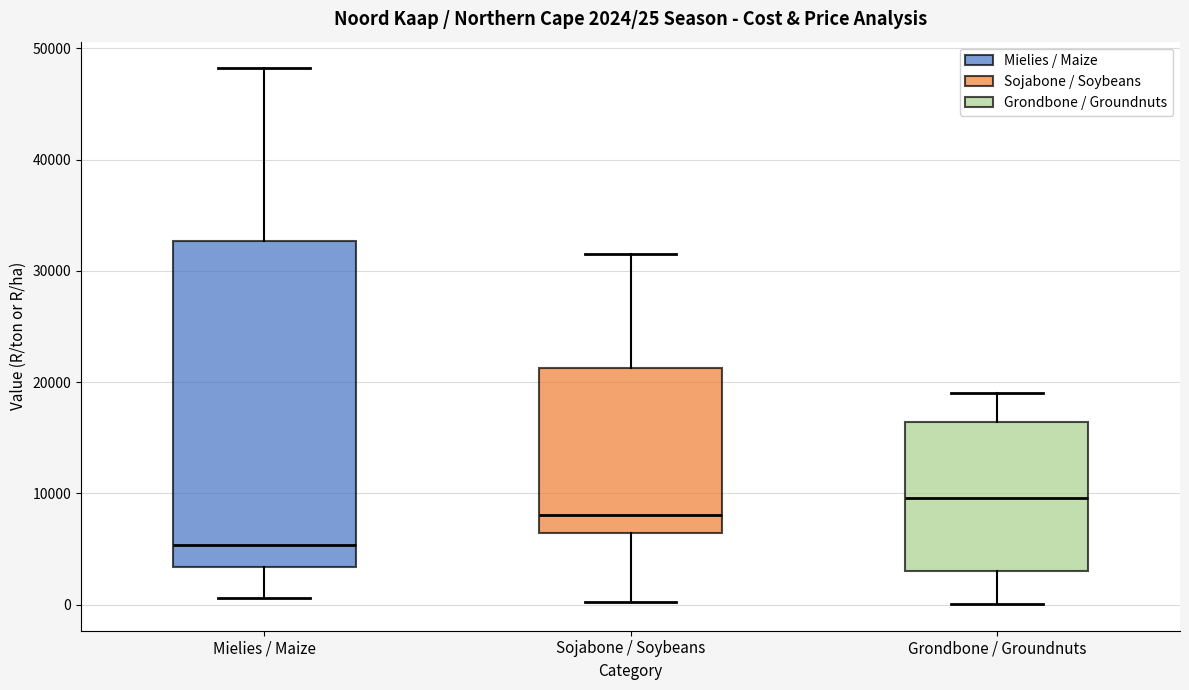

Which box is the tallest, from its lower edge to its upper edge?

Mielies / Maize